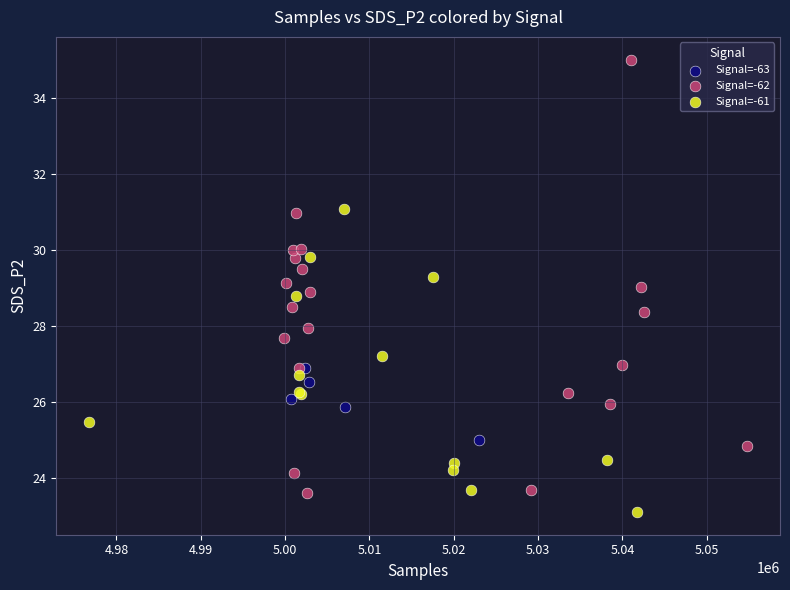

Which series has the widest spread of Y values?

Signal=-62